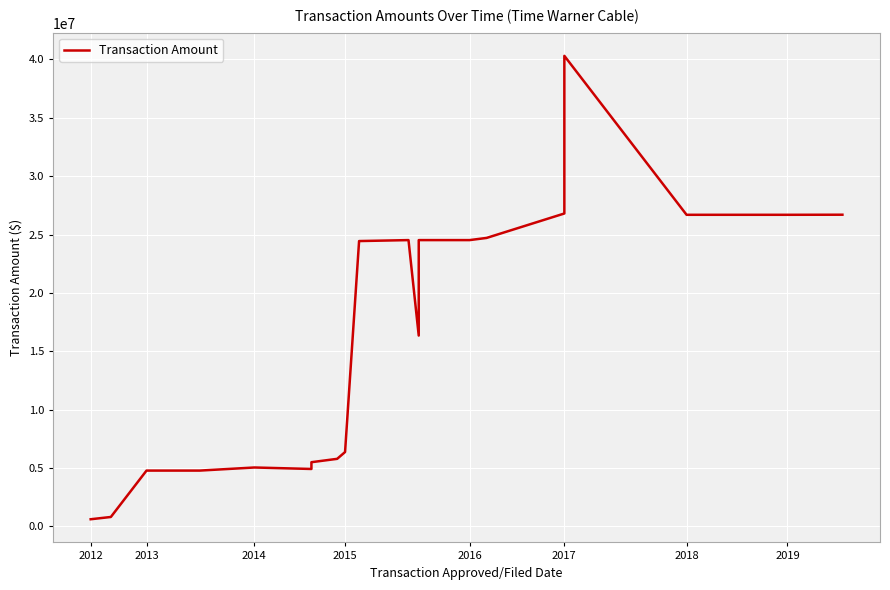

What is the average value?

16244874.8